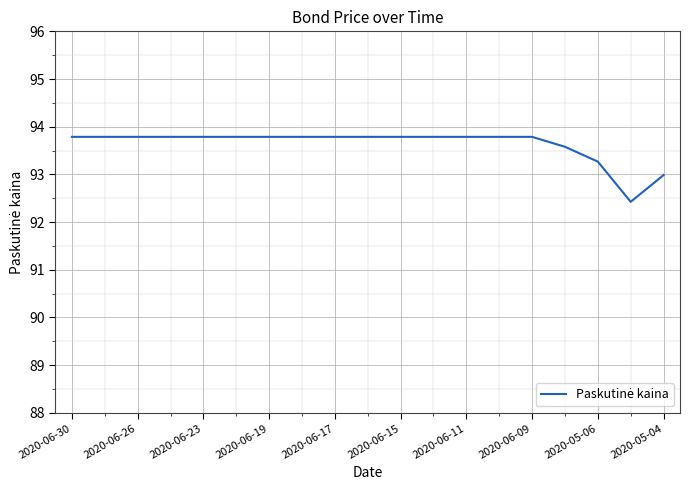

What is the greatest value displayed?

93.8